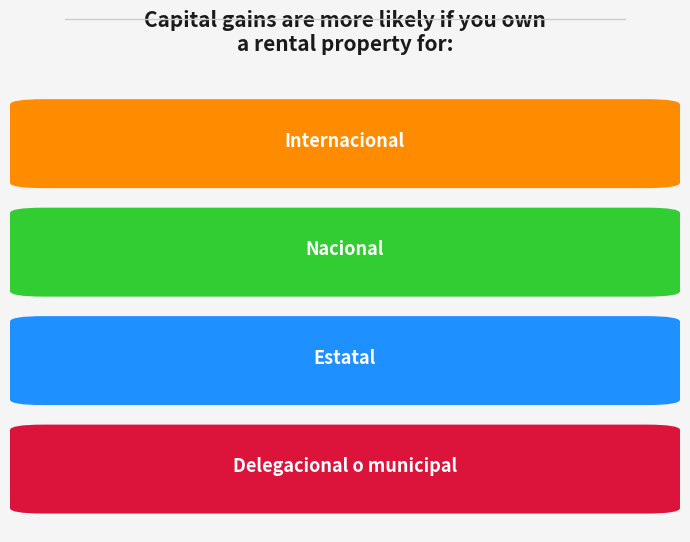

At which label is the value closest to 2?

Nacional